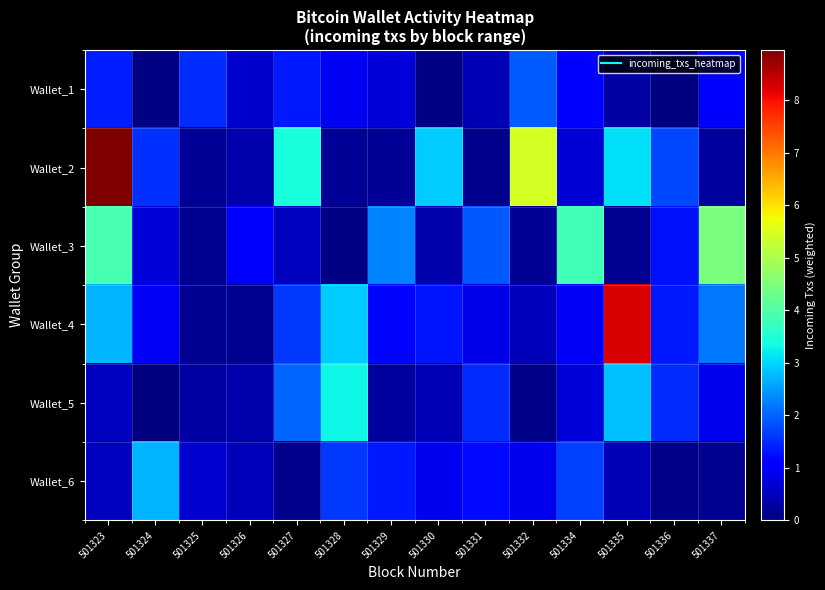

Which series has the largest range (max minus min)?

Wallet_2